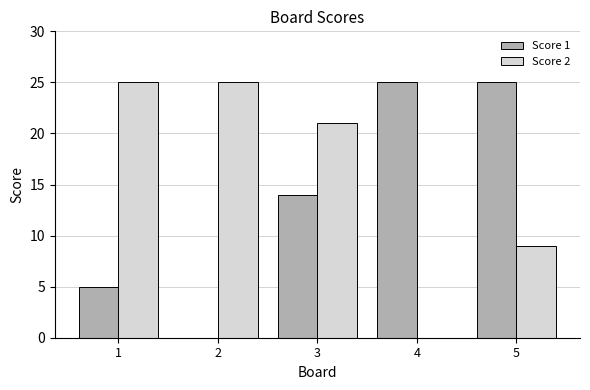

What is the difference between the Score 1 values at 5 and 1?

20